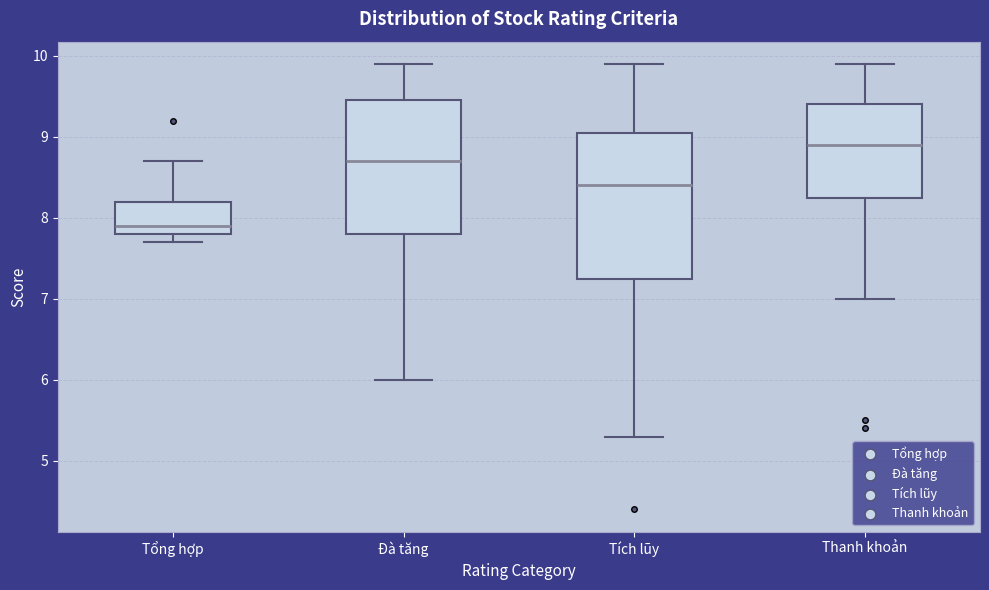

Comparing the boxes themselves (not the whiskers), which one is the tallest?

Tích lũy